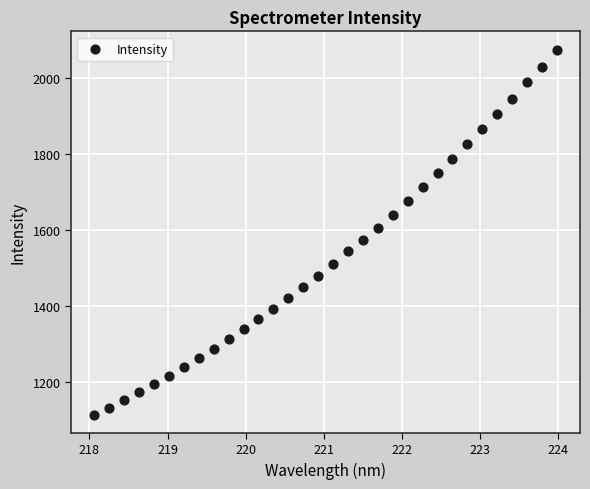

What is the range of Y values (max minus min)?

959.0